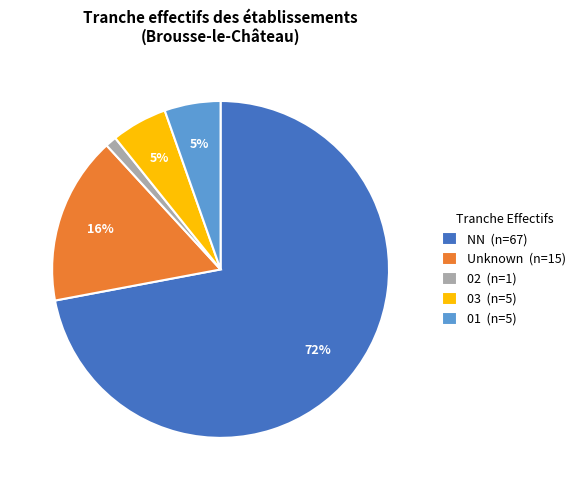

What percentage is the 01 (n=5) slice, to the nearest percent?

5%